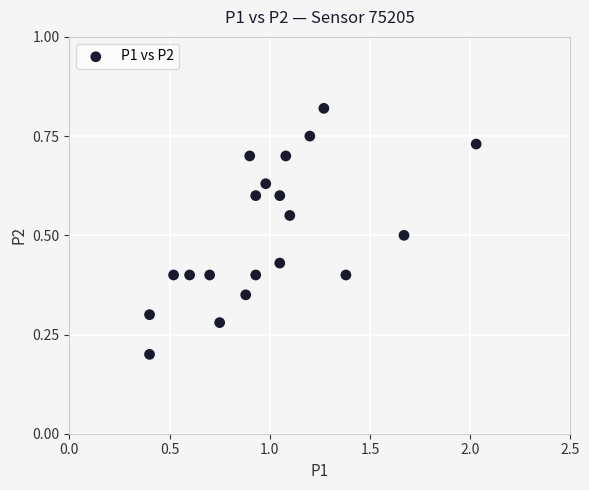

What is the range of X values (max minus min)?

1.6